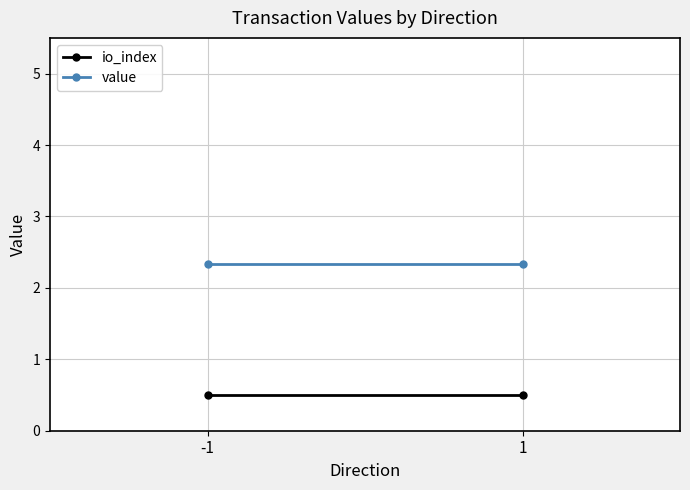

What are all the series names shown in the legend?

io_index, value